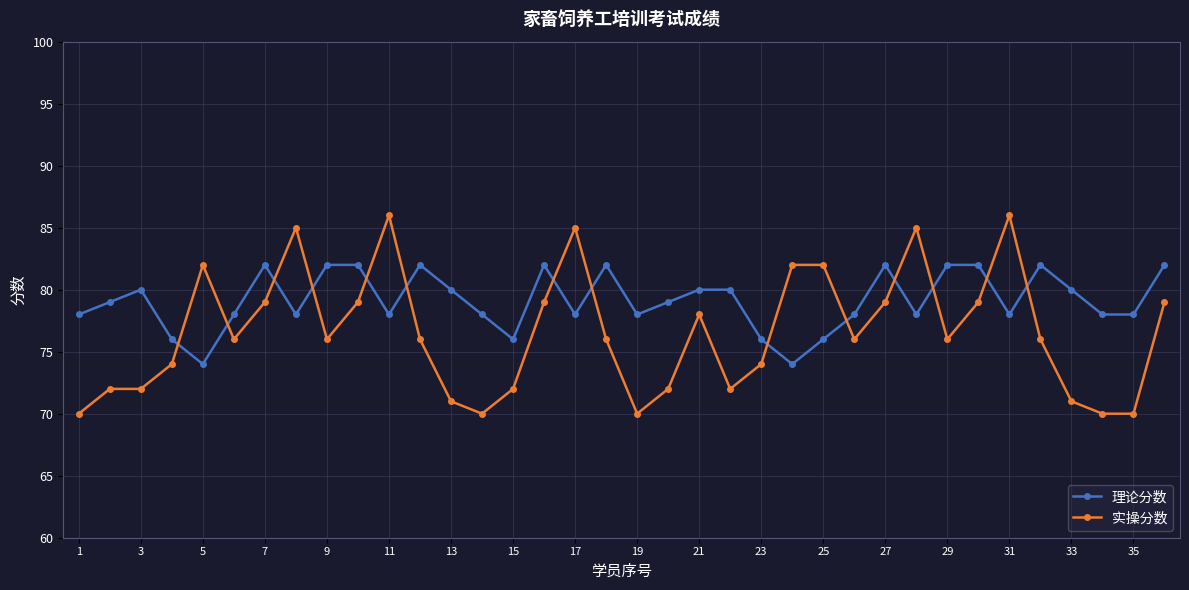

How many lines are shown in the chart?

2